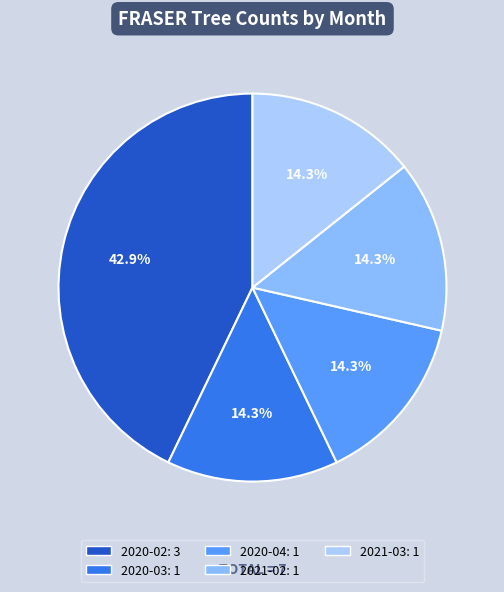

What is the largest slice in the pie chart?

2020-02